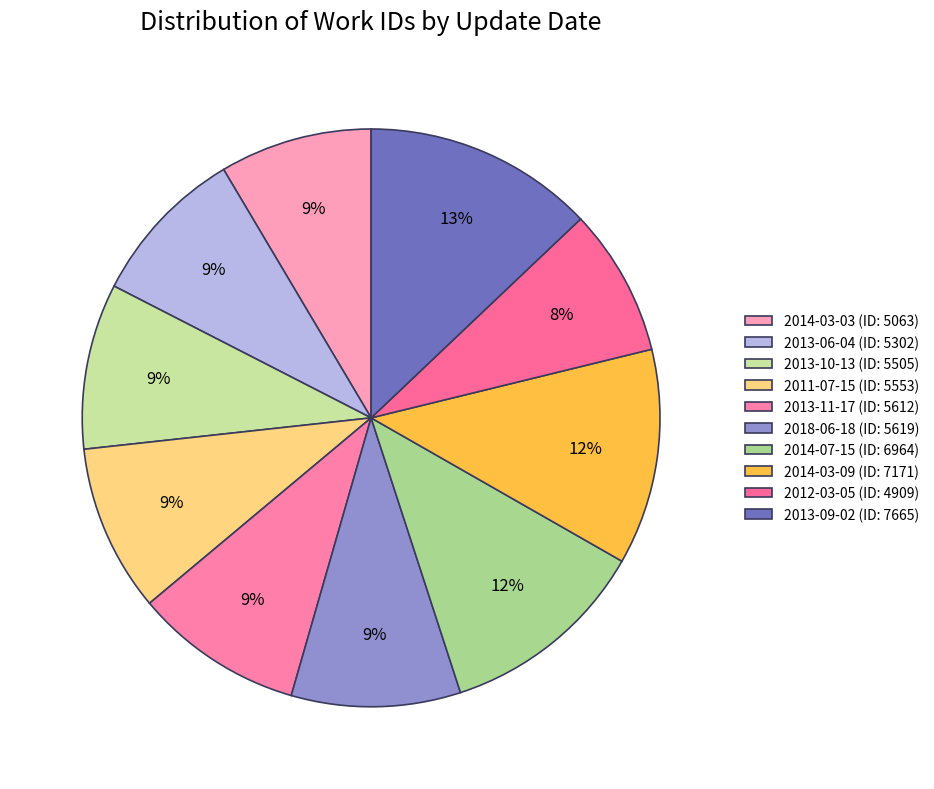

Which category has the smallest portion of the pie?

2012-03-05